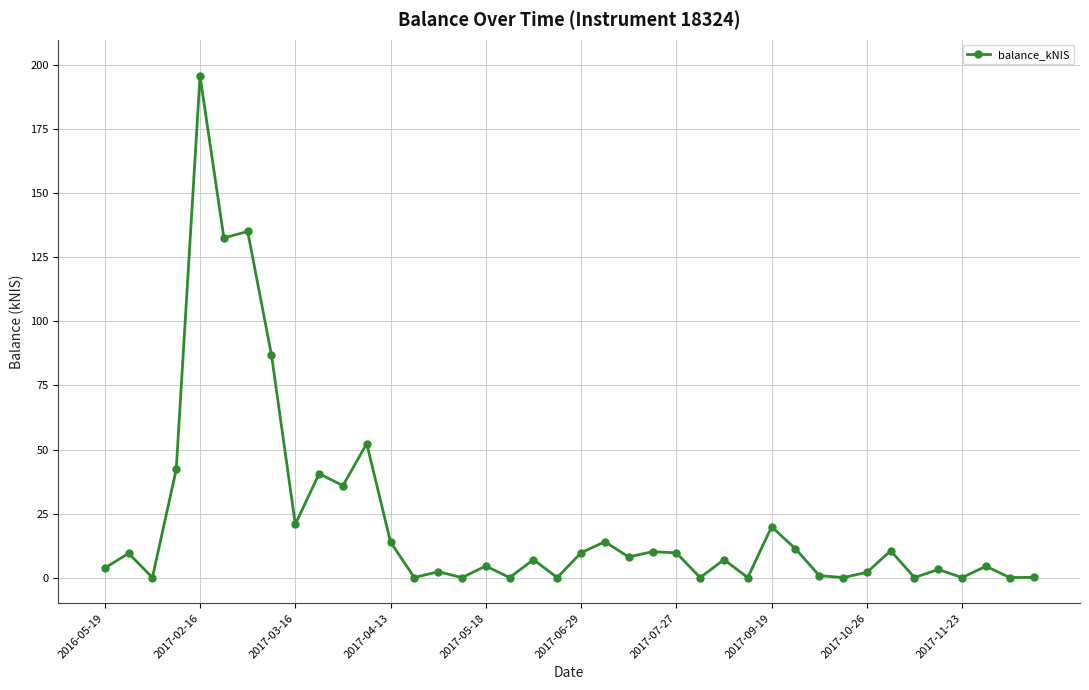

True or false: the data has more than 1 interior local peaks.

True